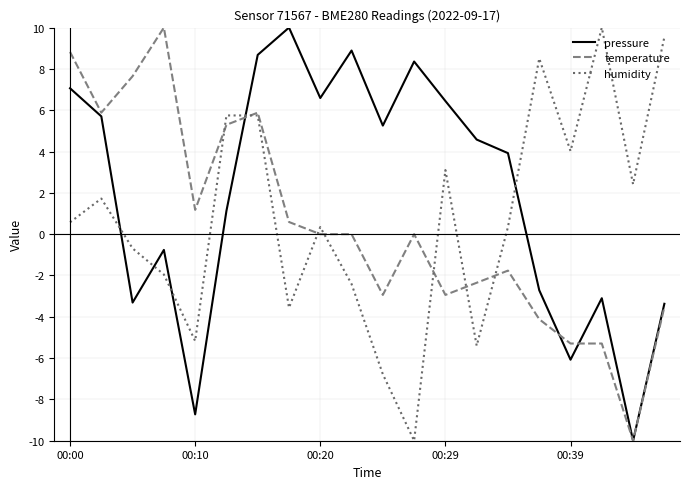

True or false: humidity and pressure cross at least once.

True